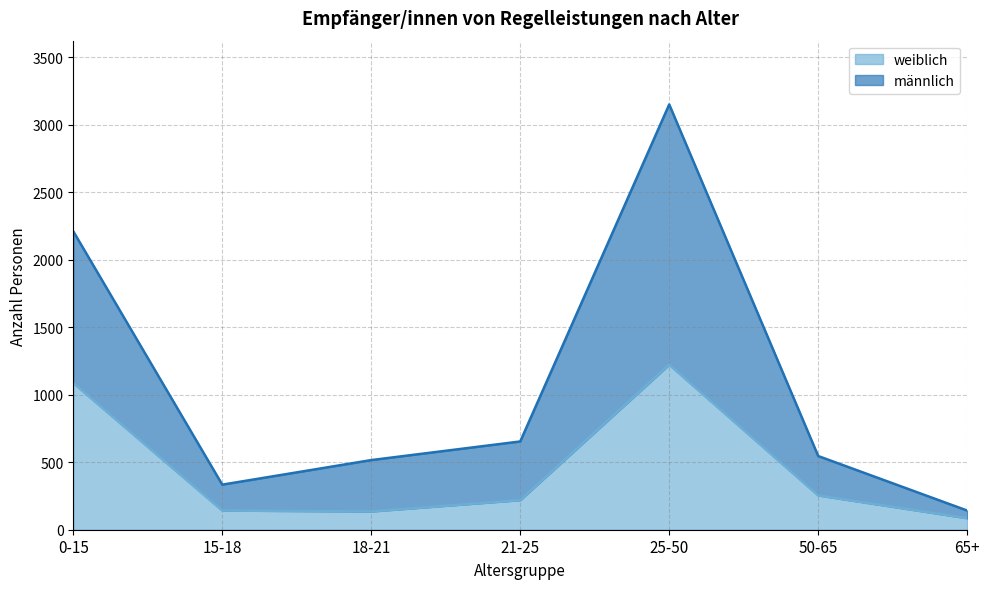

Rank the series by their average value, from lowest to highest.

weiblich, männlich